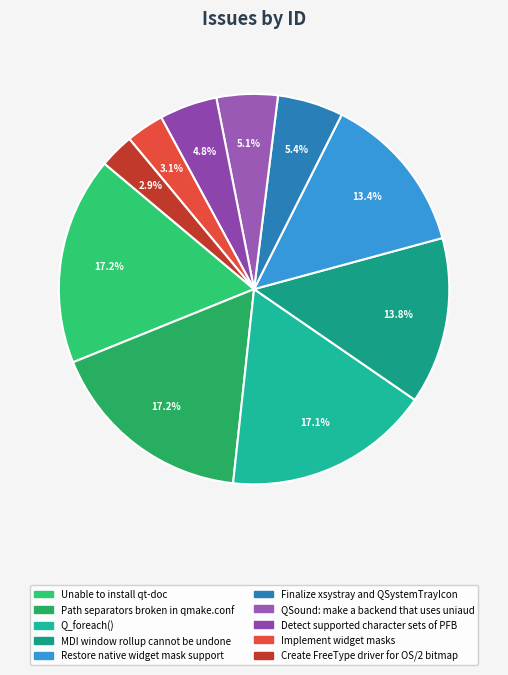

What is the ratio of the value at MDI window rollup cannot be undone to the value at Finalize xsystray and QSystemTrayIcon?

2.5